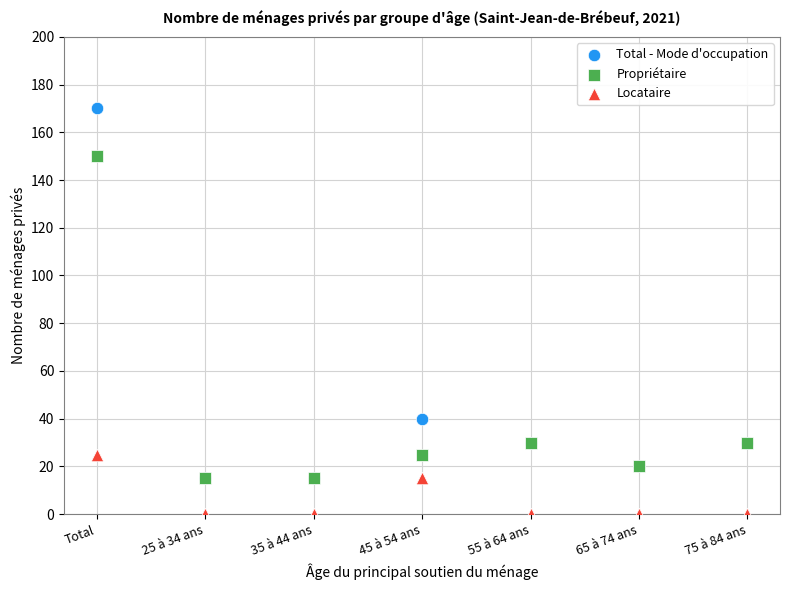

What are all the series names shown in the legend?

Total - Mode d'occupation, Propriétaire, Locataire